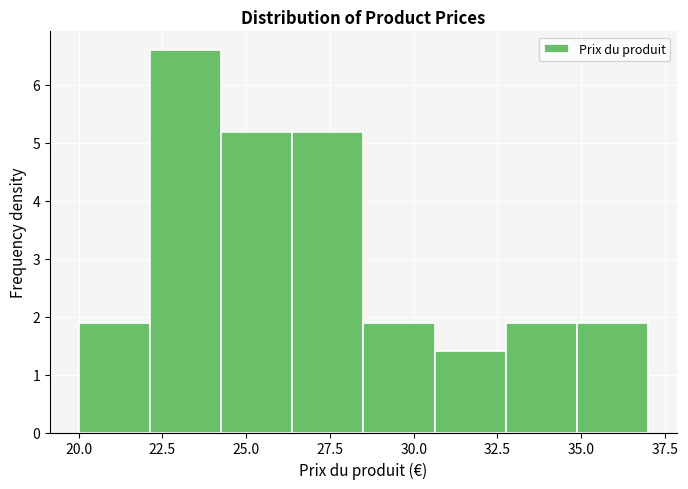

How tall is the bar that spans 33.0 to 35.0 on the x-axis? Neither the bar edges nor the heights are printed on the chart, so give them approximately, as read against the axes.

1.9